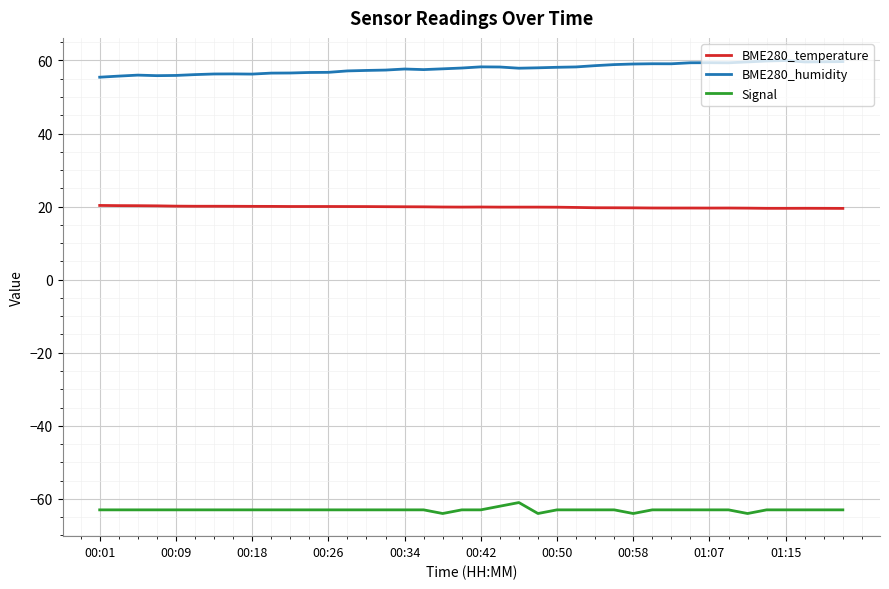

List the series in order of their overall mean, lowest first.

Signal, BME280_temperature, BME280_humidity